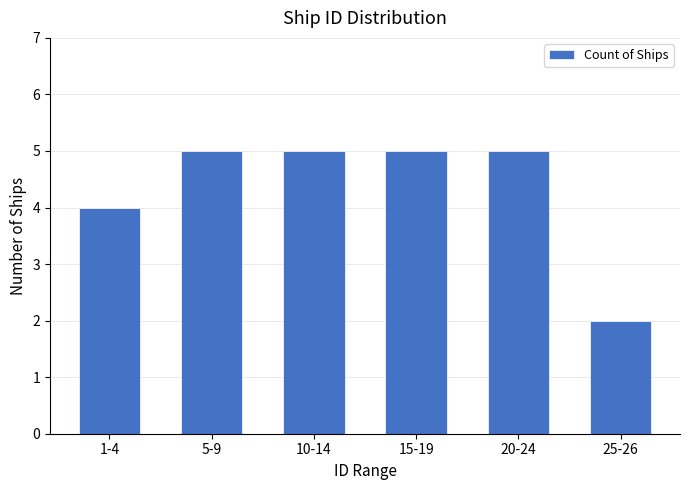

Reading left to right, what are all the values shown in this chart?

1-4=4	5-9=5	10-14=5	15-19=5	20-24=5	25-26=2